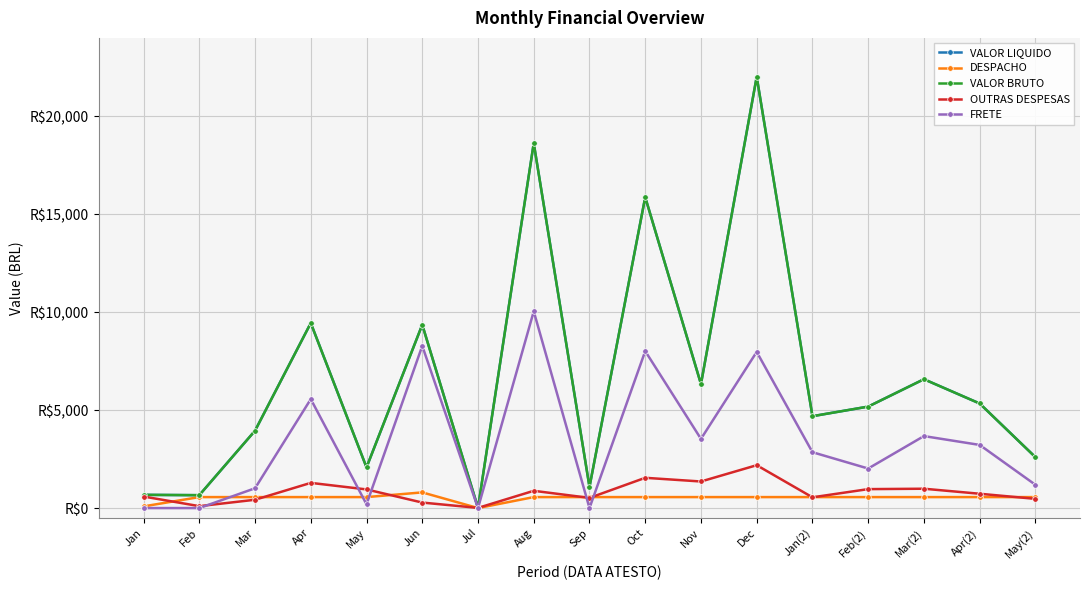

Does the chart have visible grid lines?

Yes